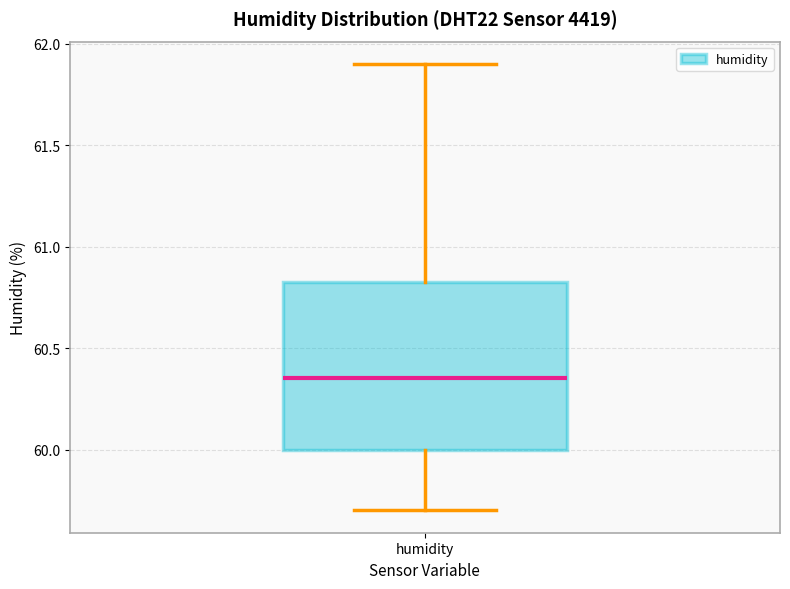

Where does the upper whisker of the box for humidity end on the y-axis? The values are not printed on the chart, so give them approximately, as read against the axis.

61.90